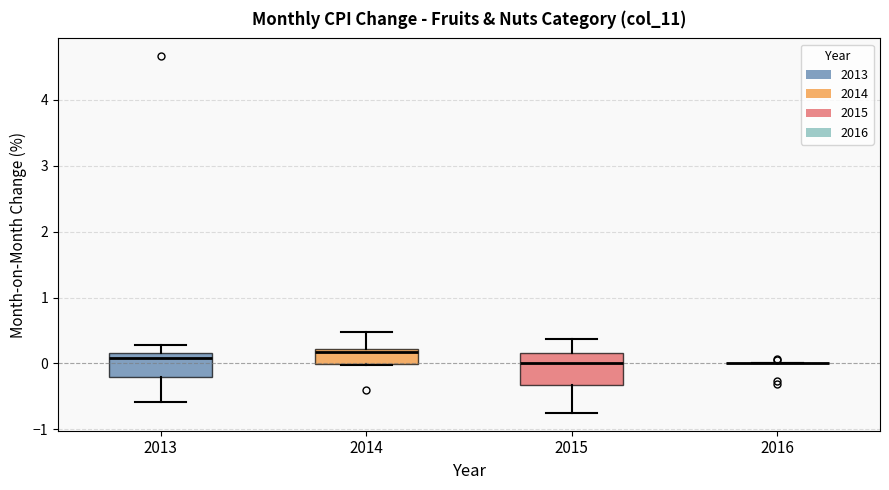

Where does the median line of the box at x = 2015 sit on the y-axis? The values are not printed on the chart, so give them approximately, as read against the axis.

0.0